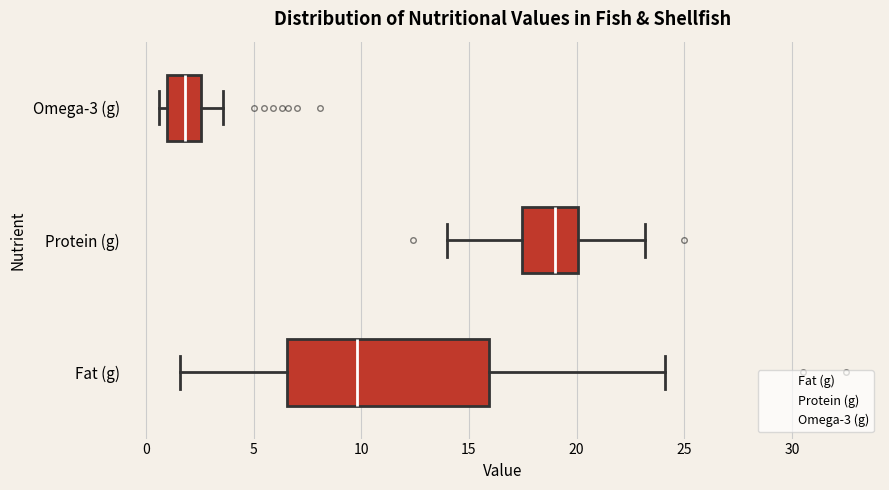

Reading bottom to top, read every box against the x-axis: the position of its median line, the range the box covers, and the ends of its whiskers. The values are not printed on the chart, so give them approximately, as read against the axis.

Fat (g): median 10.0, box 6.5 to 16.0, whiskers 1.5 to 24.0
Protein (g): median 19.0, box 17.5 to 20.0, whiskers 14.0 to 23.0
Omega-3 (g): median 2.0, box 1.0 to 2.5, whiskers 0.5 to 3.5